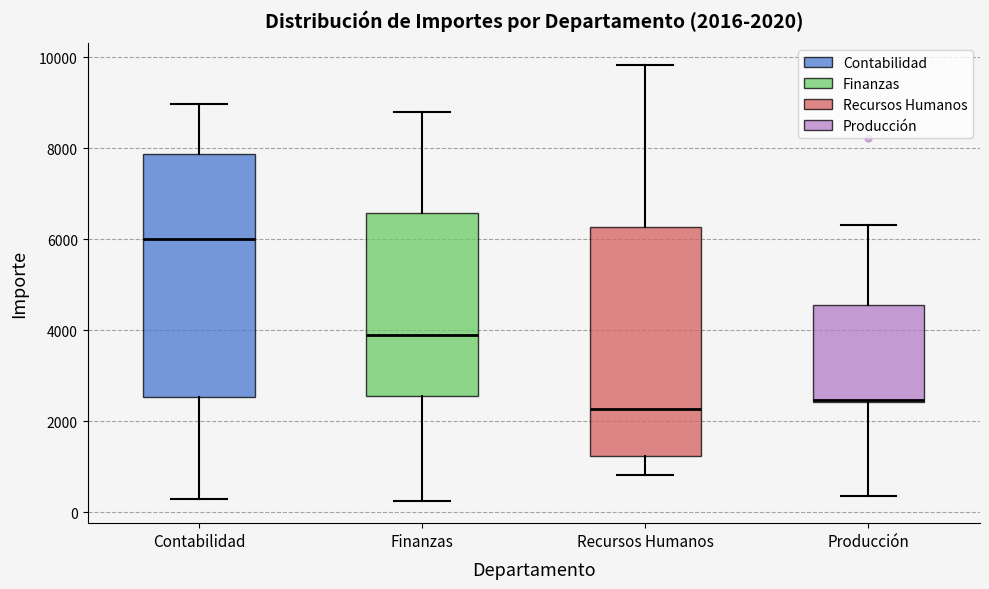

Which box is the tallest, from its lower edge to its upper edge?

Contabilidad